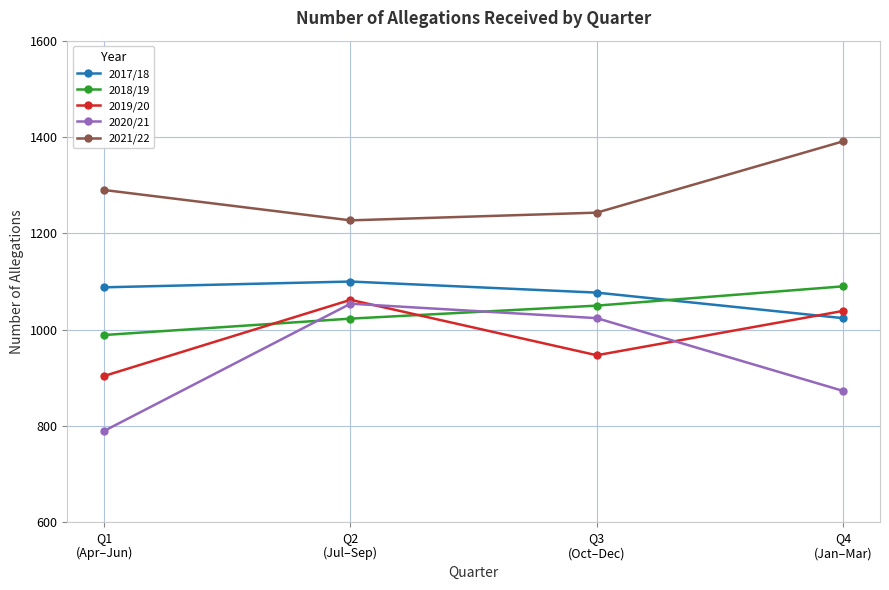

What is the label of the 2nd point from the right?

Q3
(Oct–Dec)